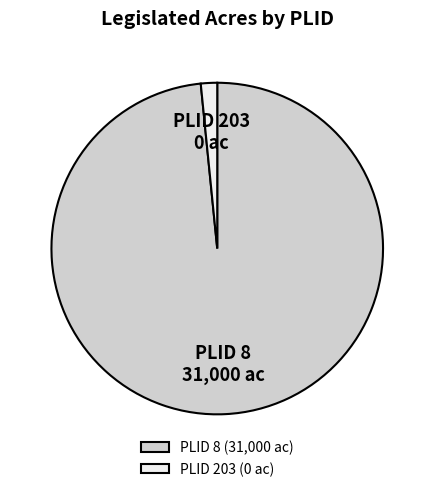

Rank the categories by value from lowest to highest.

PLID 203 (0 ac), PLID 8 (31,000 ac)